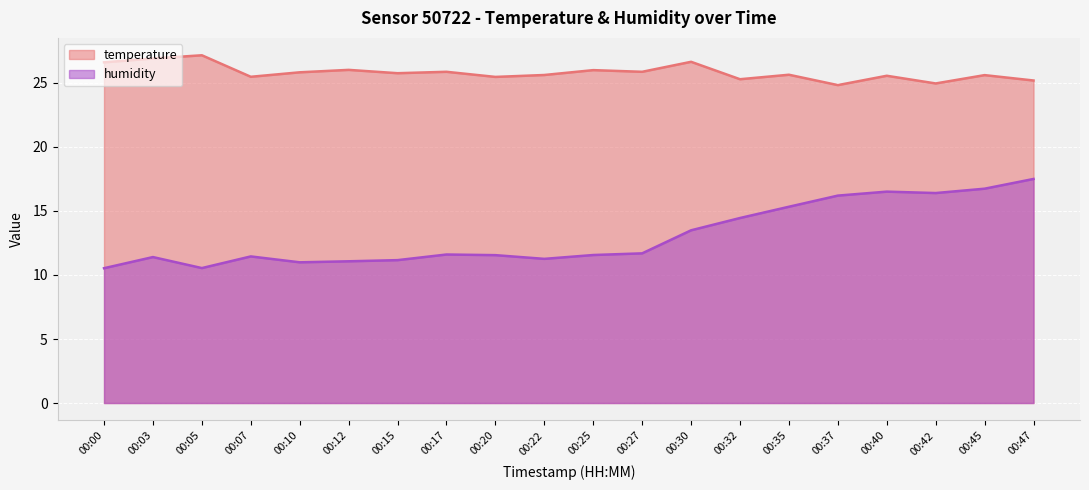

What is the spread (max minus min) of values at 00:20?

13.9